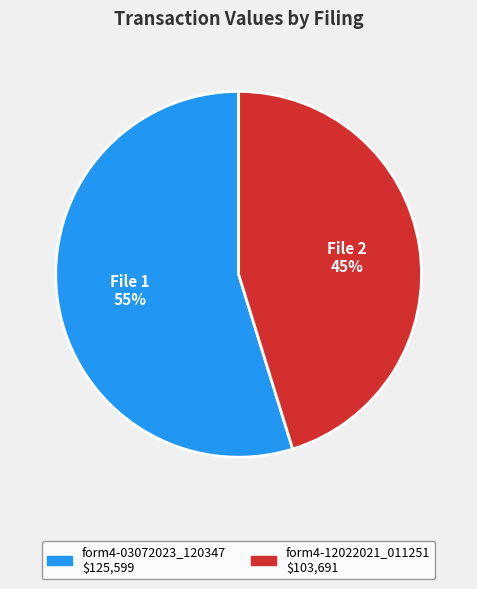

Does any single category account for the majority?

Yes